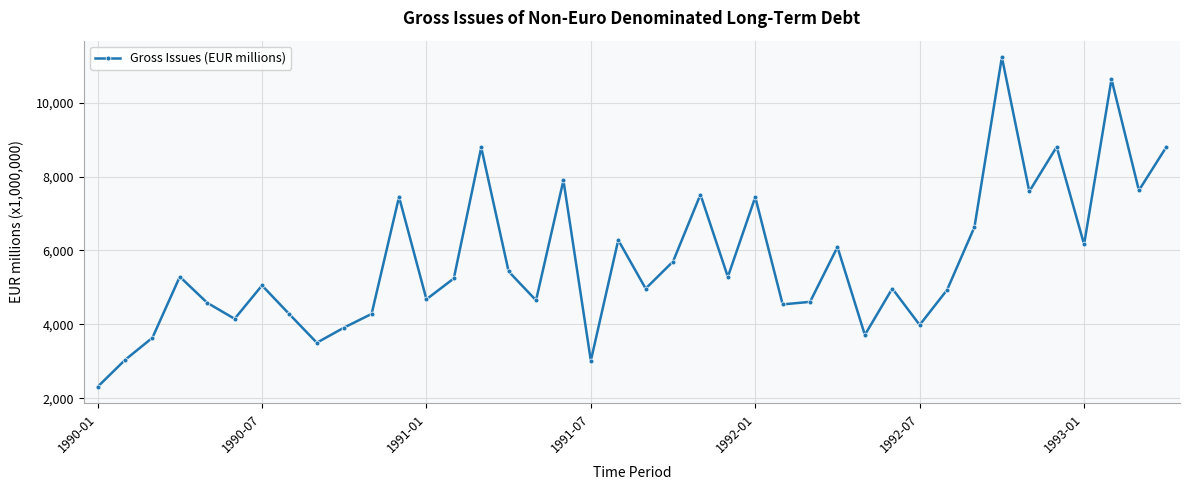

What is the average value?

5718.4